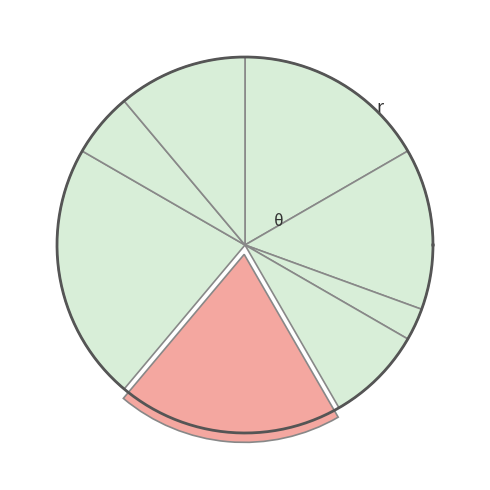

Is it true that В.о. начальника is 14% of the pie?

True